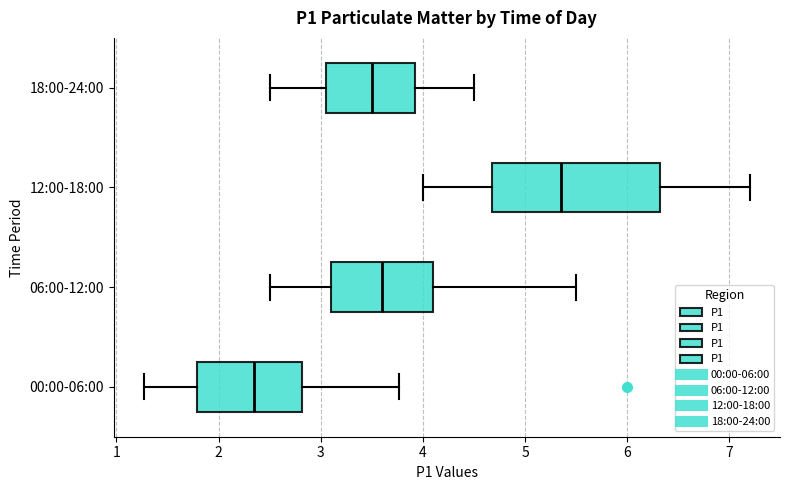

Reading bottom to top, read every box against the x-axis: the position of its median line, the range the box covers, and the ends of its whiskers. The values are not printed on the chart, so give them approximately, as read against the axis.

00:00-06:00: median 2.4, box 1.8 to 2.8, whiskers 1.3 to 3.8
06:00-12:00: median 3.6, box 3.1 to 4.1, whiskers 2.5 to 5.5
12:00-18:00: median 5.4, box 4.7 to 6.3, whiskers 4.0 to 7.2
18:00-24:00: median 3.5, box 3.1 to 3.9, whiskers 2.5 to 4.5